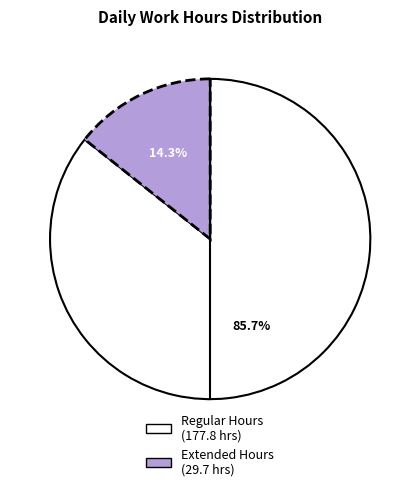

Does any single category account for the majority?

Yes